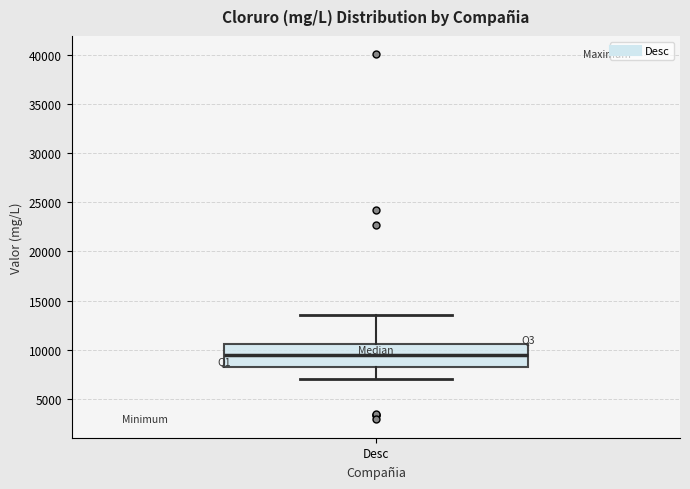

Transcribe this box plot: give where the median line is, the range the box spans, and where the two whiskers end, as read against the y-axis. The values are not printed on the chart, so give them approximately, as read against the axis.

median 9500, box 8500 to 10500, whiskers 7000 to 13500